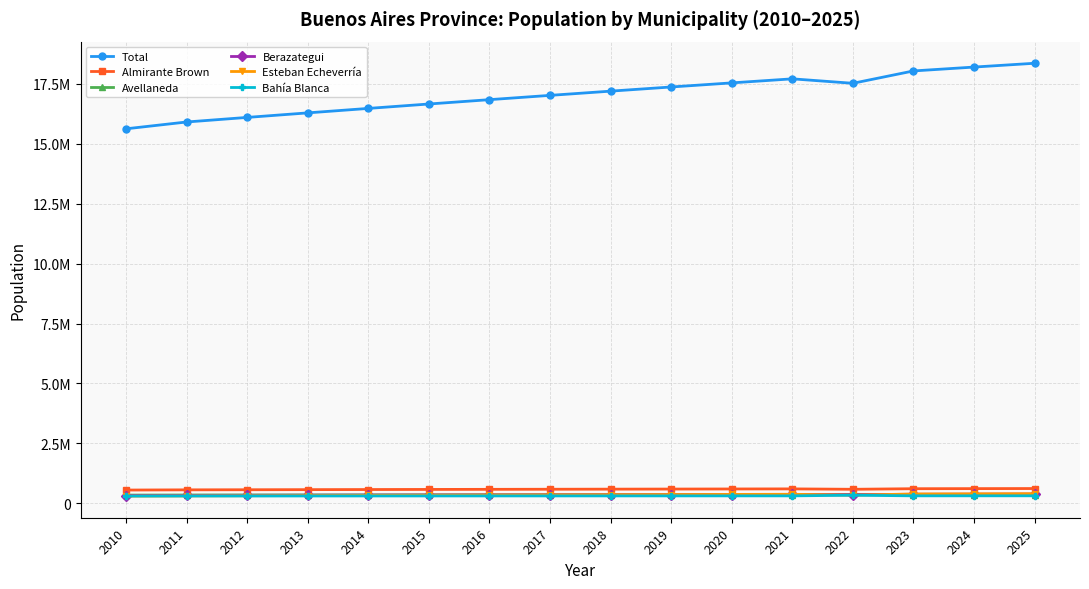

What is the average value of the Berazategui series?

354741